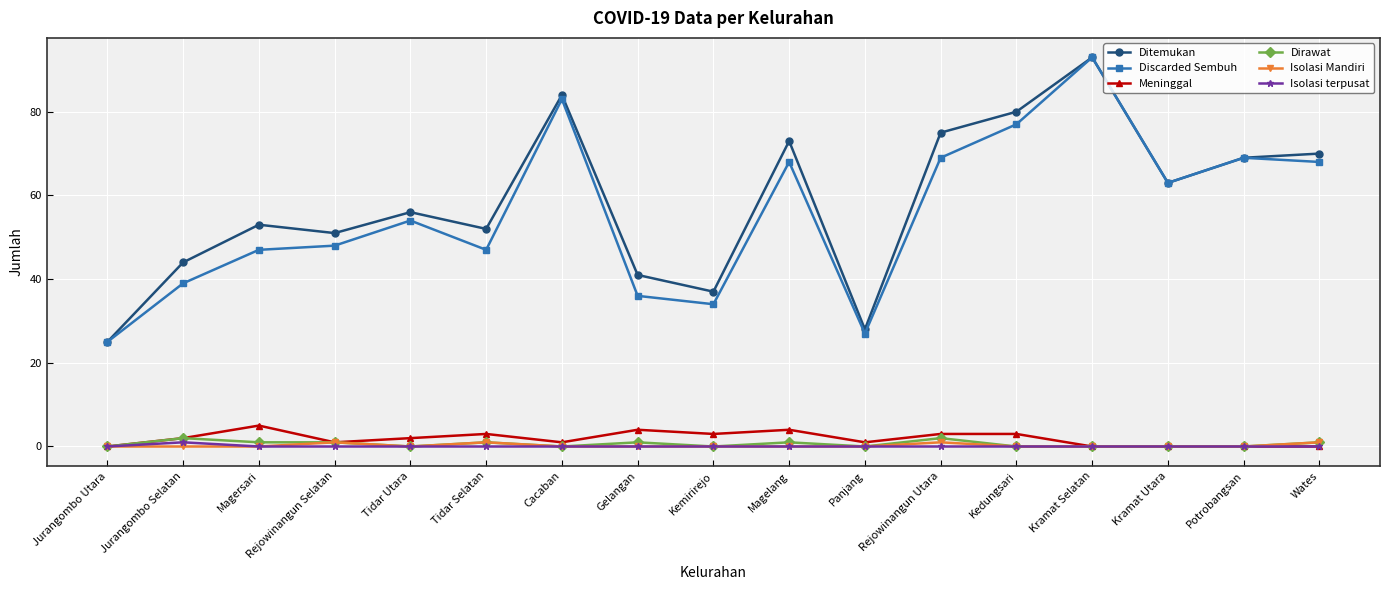

Where is the first local maximum for Dirawat?

Jurangombo Selatan